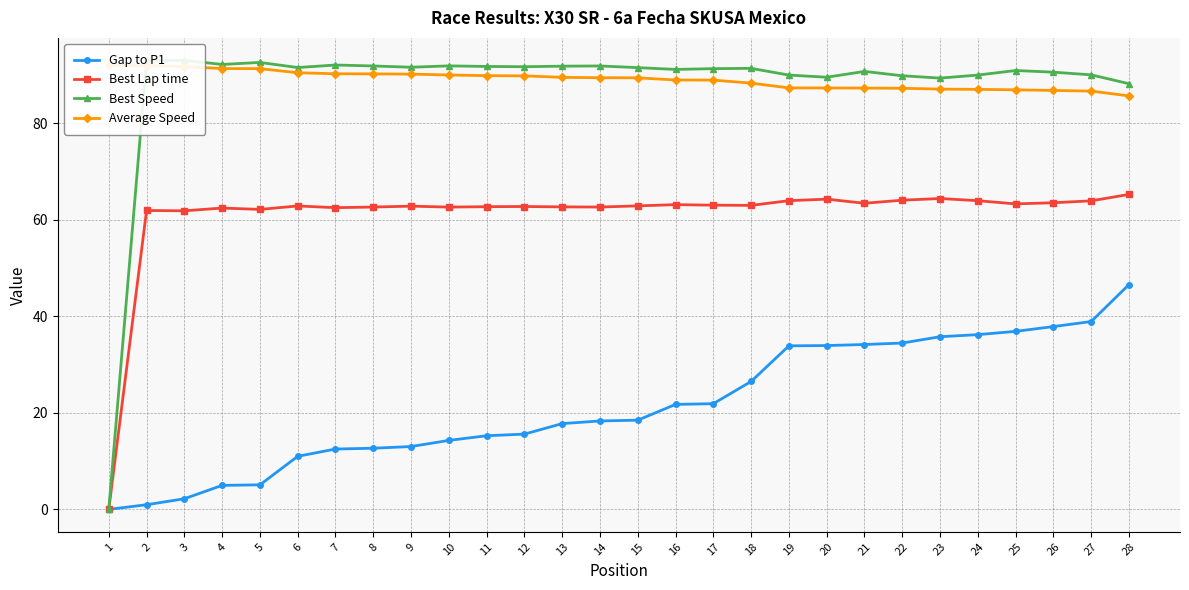

Does the chart display data point markers on the line(s)?

Yes